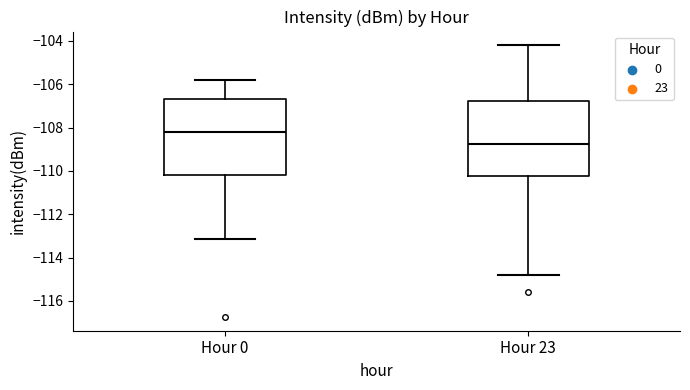

Where is the lower edge of the box for Hour 23 on the y-axis? The values are not printed on the chart, so give them approximately, as read against the axis.

-110.2